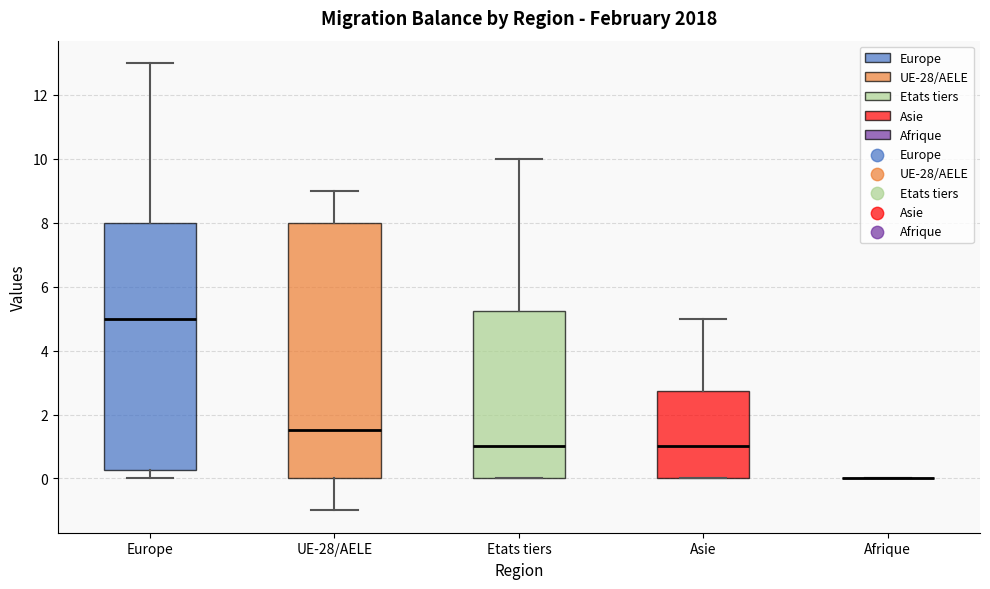

Reading left to right, transcribe this box plot: for each box, give where its median line is, the range the box spans, and where its two whiskers end, as read against the y-axis. The values are not printed on the chart, so give them approximately, as read against the axis.

Europe: median 5.0, box 0.2 to 8.0, whiskers 0.0 to 13.0
UE-28/AELE: median 1.6, box 0.0 to 8.0, whiskers -1.0 to 9.0
Etats tiers: median 1.0, box 0.0 to 5.2, whiskers 0.0 to 10.0
Asie: median 1.0, box 0.0 to 2.8, whiskers 0.0 to 5.0
Afrique: box collapsed to a line at 0.0, whiskers 0.0 to 0.0